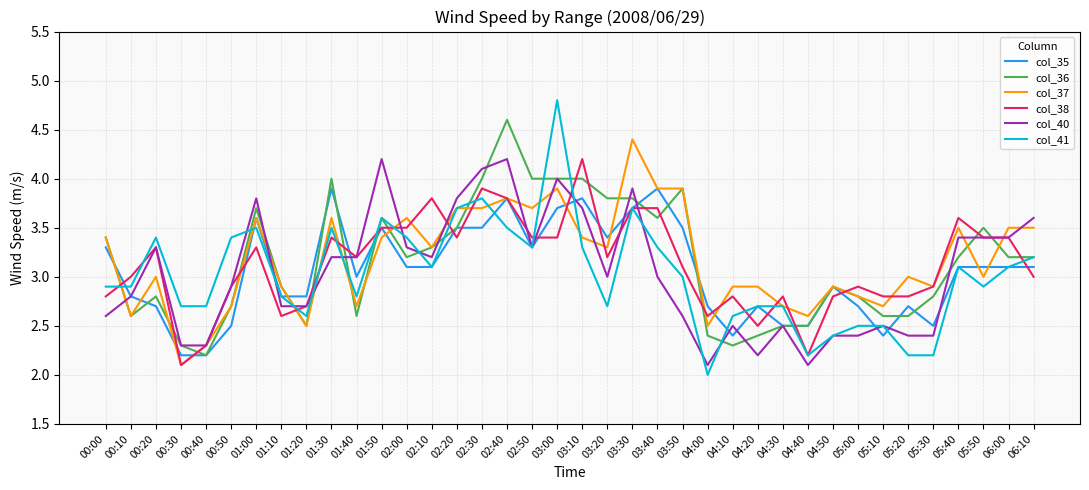

True or false: col_41 and col_40 intersect in this chart.

True